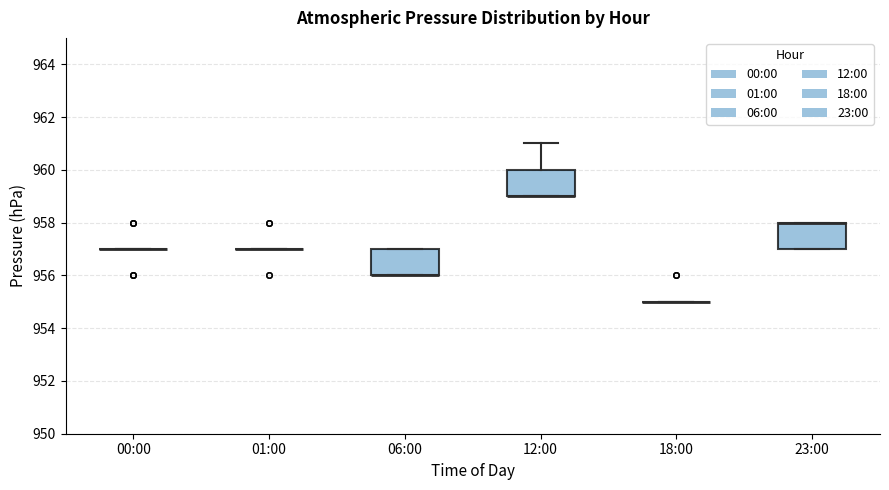

Reading left to right, read every box against the y-axis: the position of its median line, the range the box covers, and the ends of its whiskers. The values are not printed on the chart, so give them approximately, as read against the axis.

00:00: box collapsed to a line at 957, whiskers 957 to 957
01:00: box collapsed to a line at 957, whiskers 957 to 957
06:00: median 956 (drawn on the box's lower edge), box 956 to 957, whiskers 956 to 957
12:00: median 959 (drawn on the box's lower edge), box 959 to 960, whiskers 959 to 961
18:00: box collapsed to a line at 955, whiskers 955 to 955
23:00: median 958 (drawn on the box's upper edge), box 957 to 958, whiskers 957 to 958